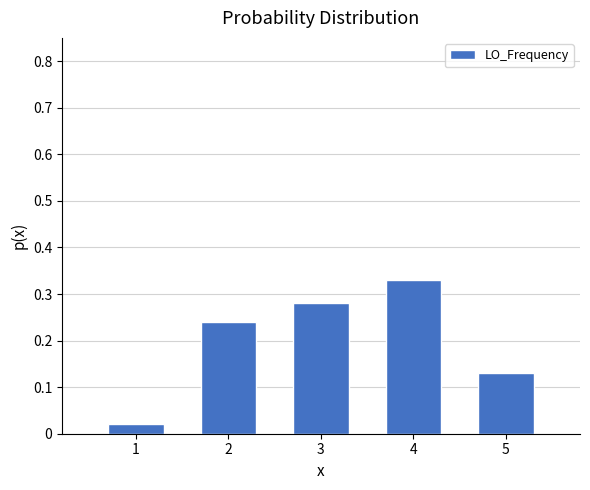

Between 1 and 4, which is larger?

4